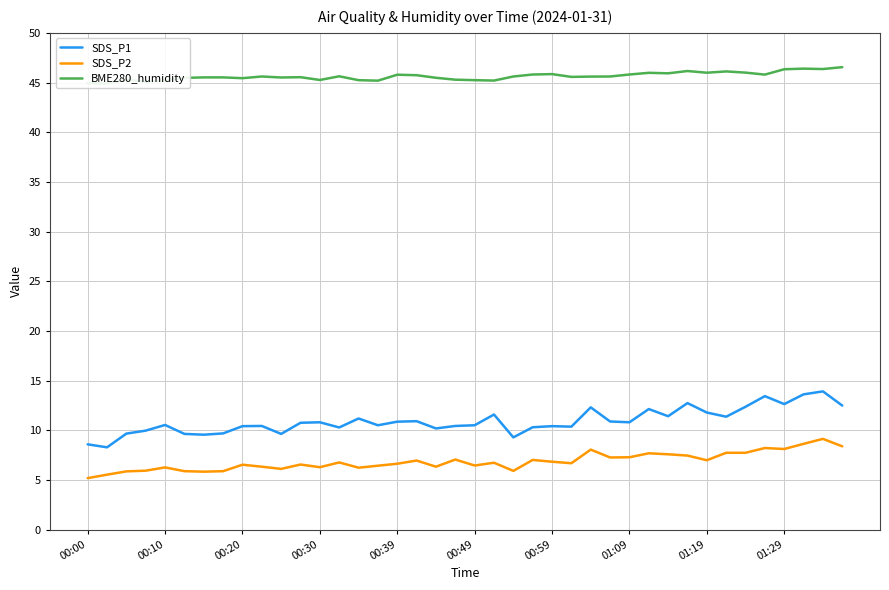

What is the minimum value for SDS_P2?

5.2